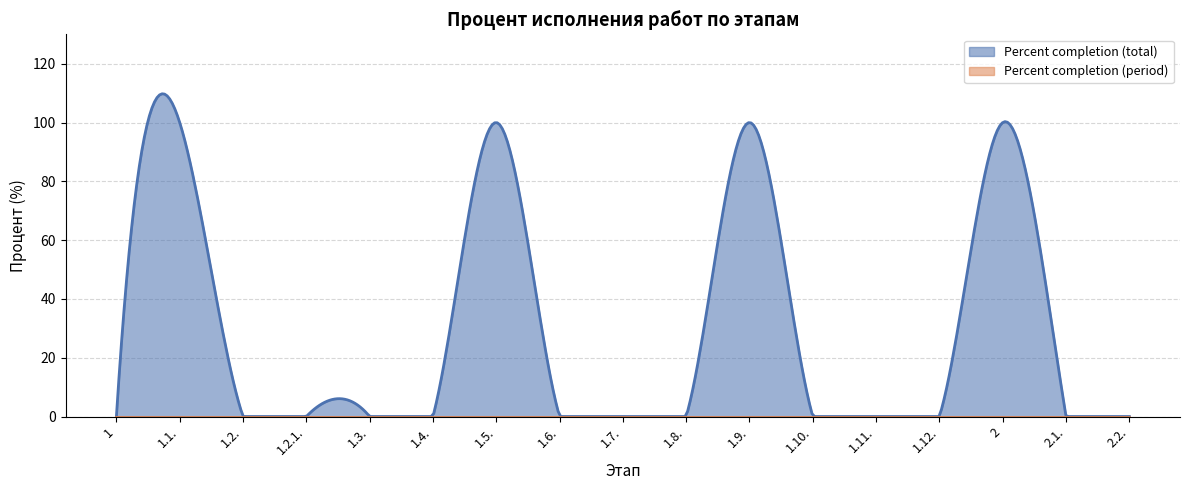

At which category does Percent completion (total) reach its first local peak?

1.1.